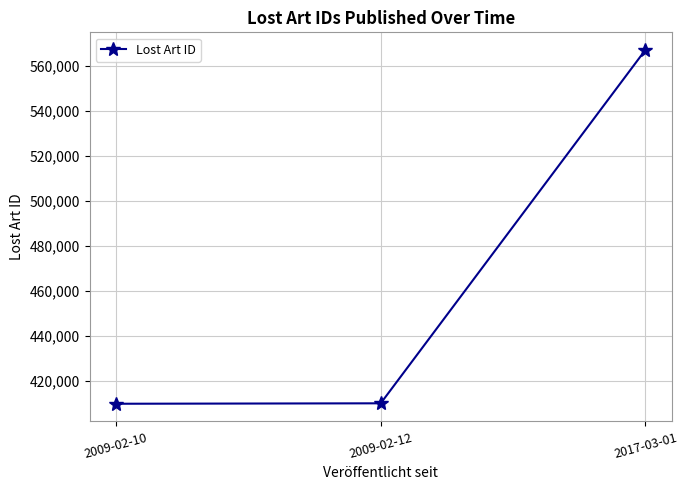

At which category does the chart reach its peak across all series?

2017-03-01